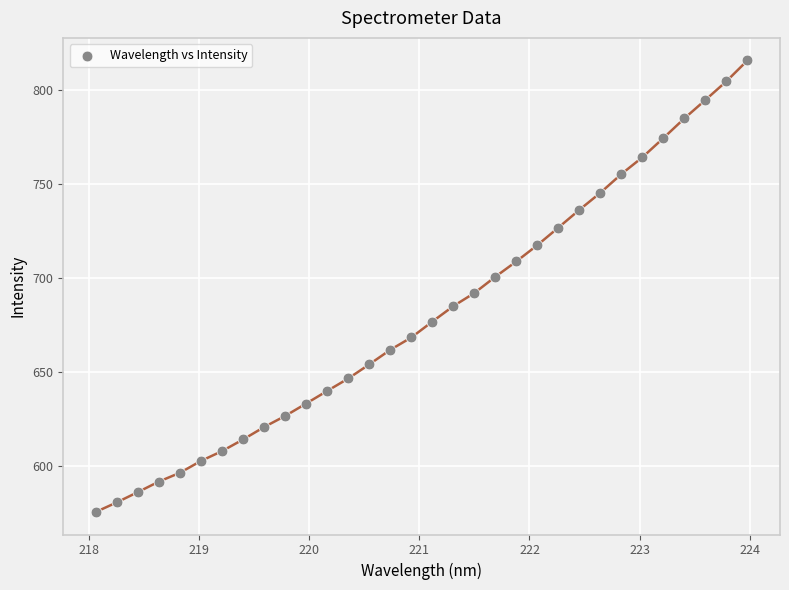

What is the range of X values (max minus min)?

5.9